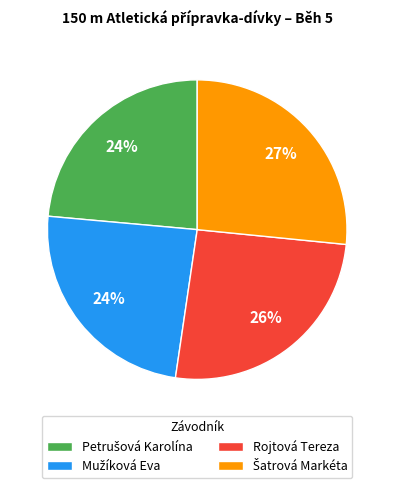

The Rojtová Tereza slice represents 39% of the pie. True or false?

False